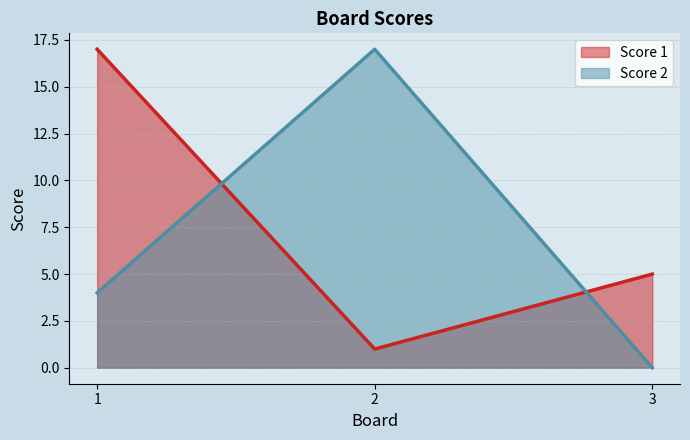

Which has a higher value, 1 or 3?

1